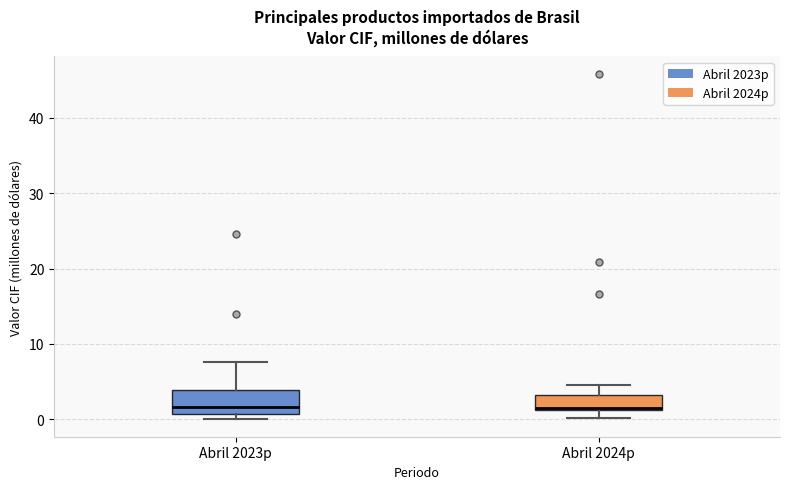

Reading left to right, transcribe this box plot: for each box, give where its median line is, the range the box spans, and where its two whiskers end, as read against the y-axis. The values are not printed on the chart, so give them approximately, as read against the axis.

Abril 2023p: median 2, box 1 to 4, whiskers 0 to 8
Abril 2024p: median 2, box 1 to 3, whiskers 0 to 5